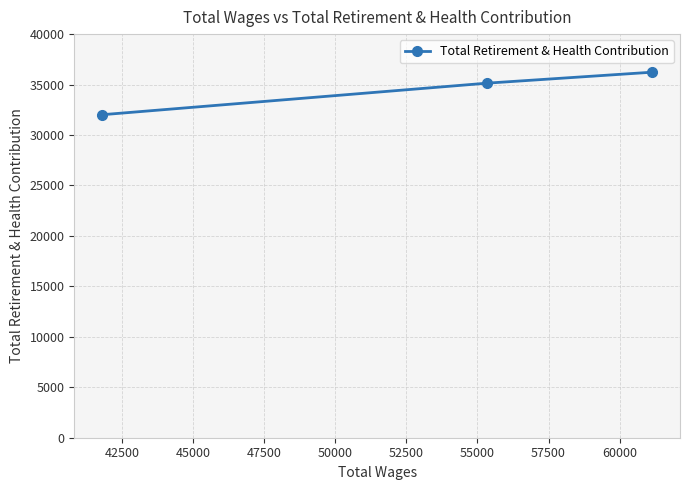

What is the minimum value shown in the chart?

32009